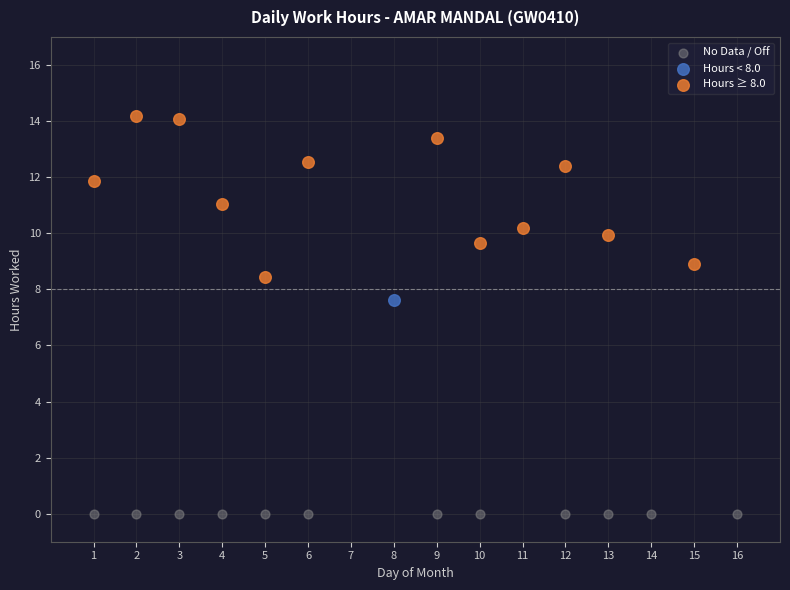

Which series reaches the maximum Y coordinate?

Hours ≥ 8.0